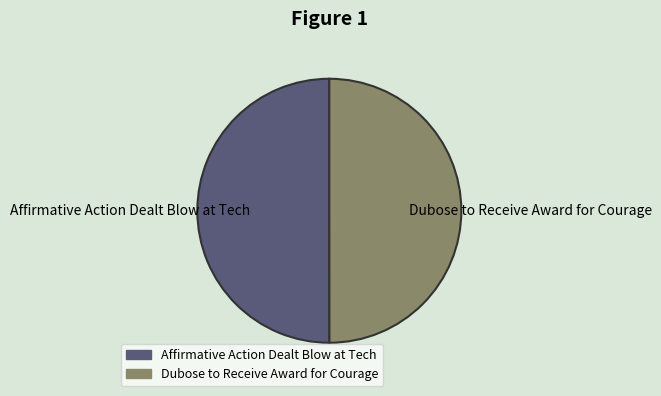

True or false: Dubose to Receive Award for Courage accounts for 55% of the total.

False